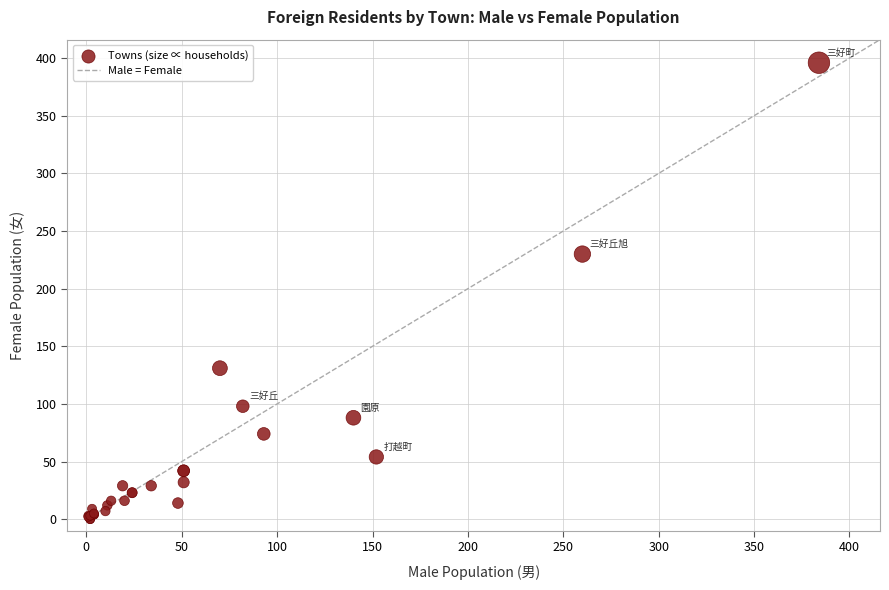

What Y value in the scatter plot is closest to 198?

230